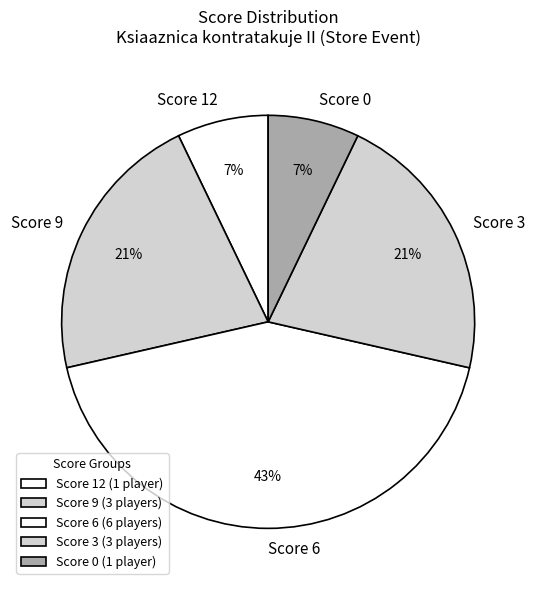

Combined, do Score 12 and Score 3 account for over 50%?

No